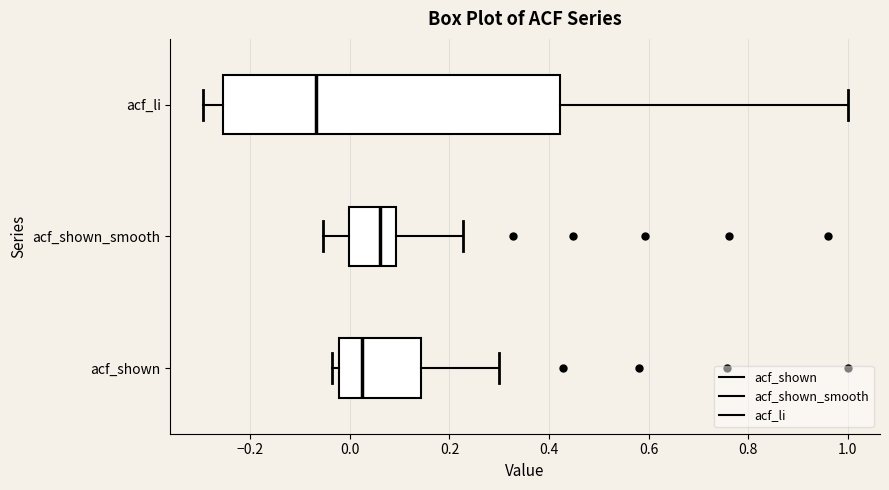

Which box's median line is the furthest to the left?

acf_li